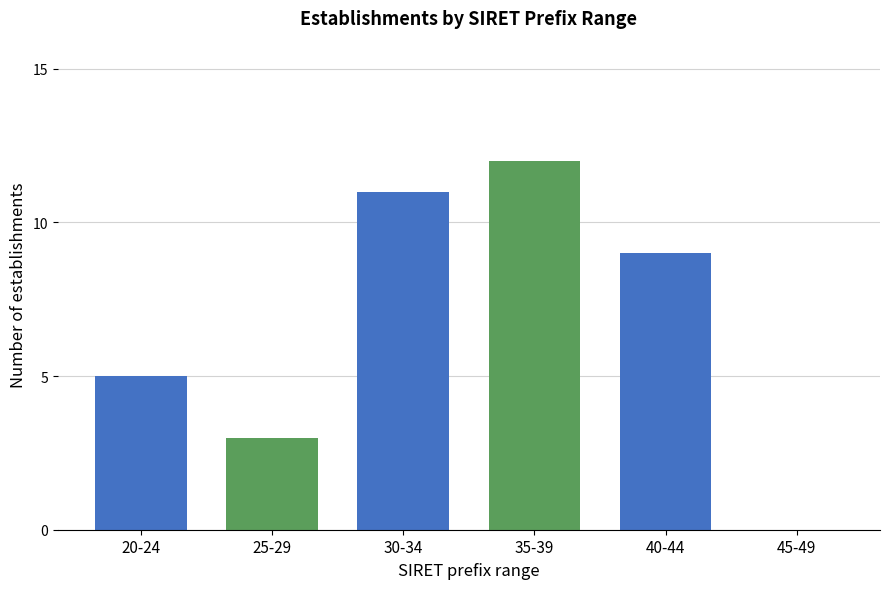

Reading left to right, list all the values displayed in this chart.

20-24=5	25-29=3	30-34=11	35-39=12	40-44=9	45-49=0